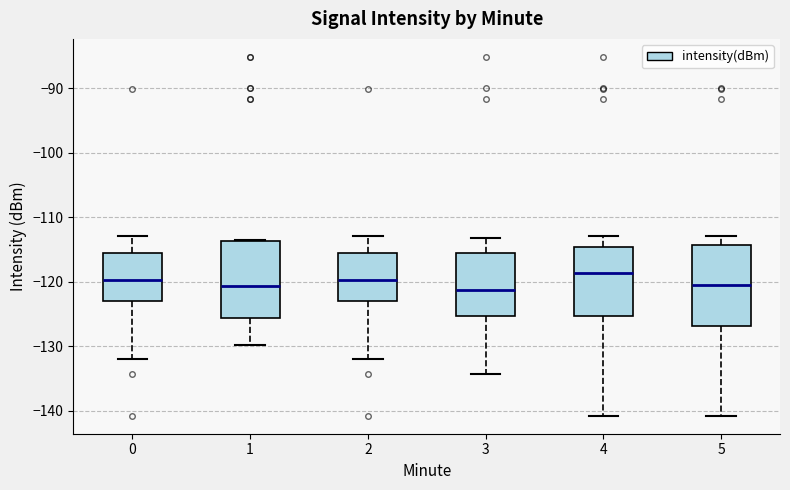

Reading left to right, read every box against the y-axis: the position of its median line, the range the box covers, and the ends of its whiskers. The values are not printed on the chart, so give them approximately, as read against the axis.

0: median -120, box -123 to -116, whiskers -132 to -113
1: median -121, box -126 to -114, whiskers -130 to -114
2: median -120, box -123 to -116, whiskers -132 to -113
3: median -121, box -125 to -116, whiskers -134 to -113
4: median -119, box -125 to -115, whiskers -141 to -113
5: median -121, box -127 to -114, whiskers -141 to -113